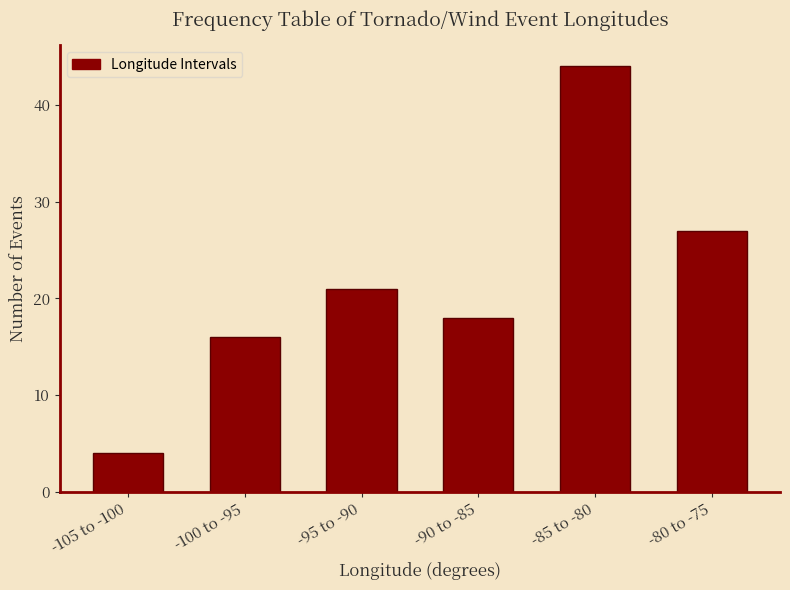

Reading right to left, list all the values displayed in this chart.

-80 to -75=27	-85 to -80=44	-90 to -85=18	-95 to -90=21	-100 to -95=16	-105 to -100=4